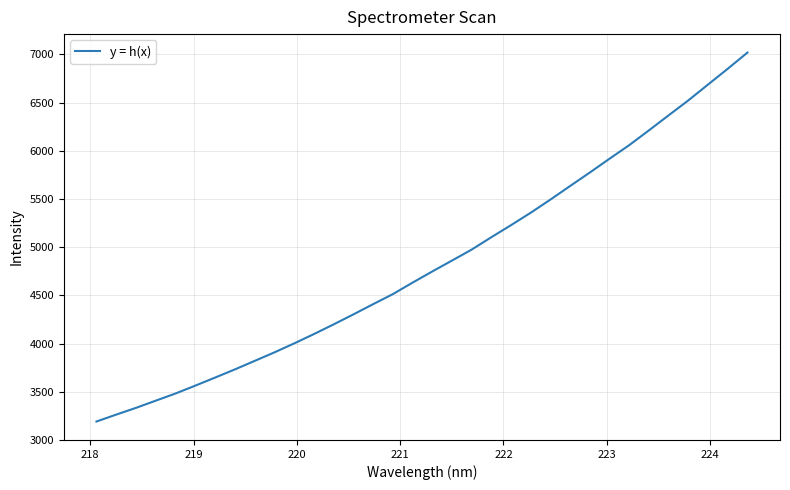

What is the greatest value displayed?

7018.9